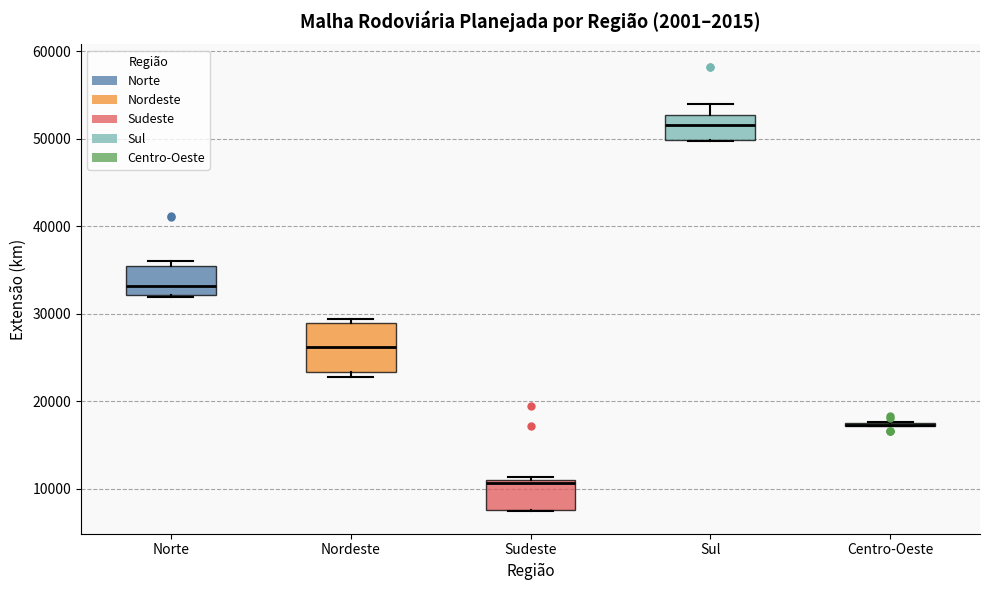

Reading left to right, transcribe this box plot: for each box, give where its median line is, the range the box spans, and where its two whiskers end, as read against the y-axis. The values are not printed on the chart, so give them approximately, as read against the axis.

Norte: median 33000, box 32000 to 36000, whiskers 32000 to 36000 (just above the box's upper edge)
Nordeste: median 26000, box 23000 to 29000, whiskers 23000 (just below the box's lower edge) to 29000 (just above the box's upper edge)
Sudeste: median 11000 (just below the box's upper edge), box 8000 to 11000, whiskers 7000 to 11000
Sul: median 52000, box 50000 to 53000, whiskers 50000 to 54000
Centro-Oeste: box collapsed to a line at 17000, whiskers 17000 to 18000